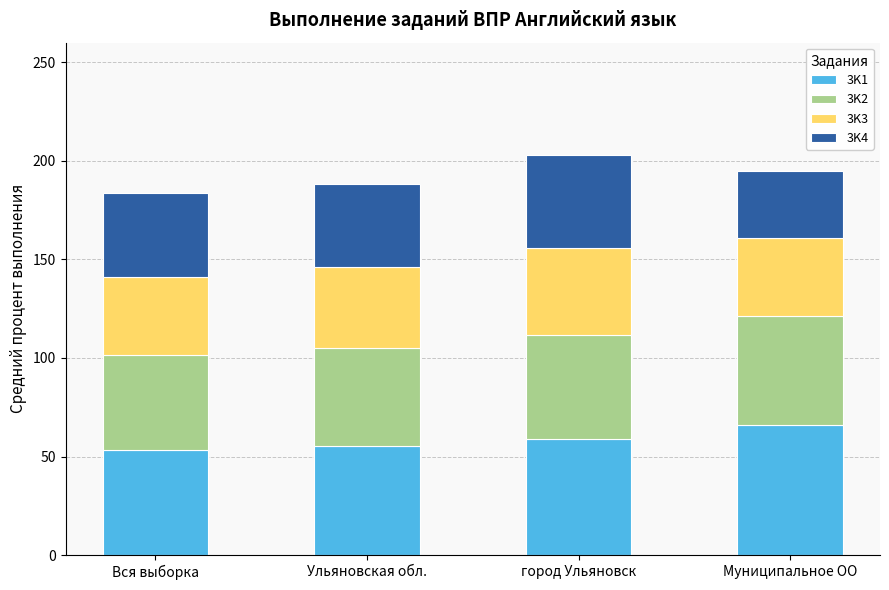

What is the sum of the 3K1 values at Ульяновская обл. and Вся выборка?

108.9